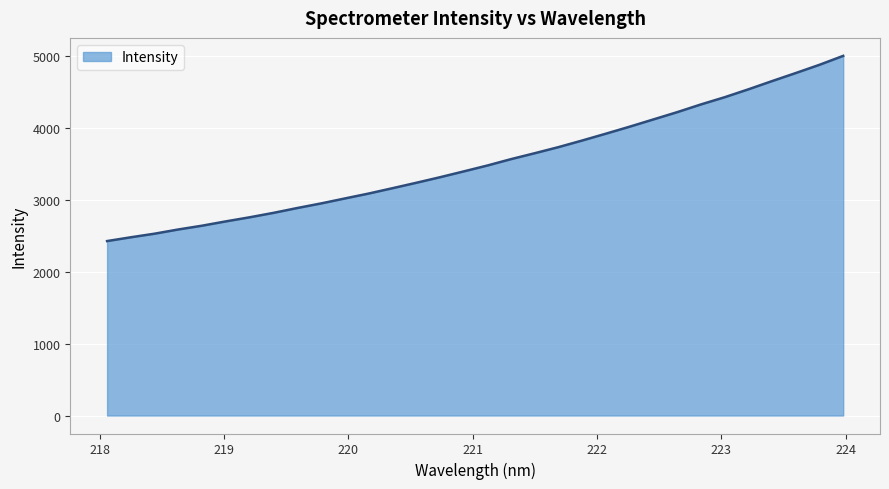

What is the greatest value displayed?

5001.0